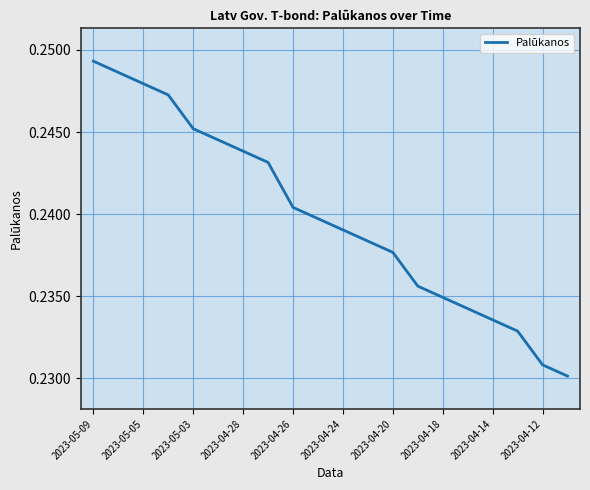

Does the chart have visible grid lines?

Yes